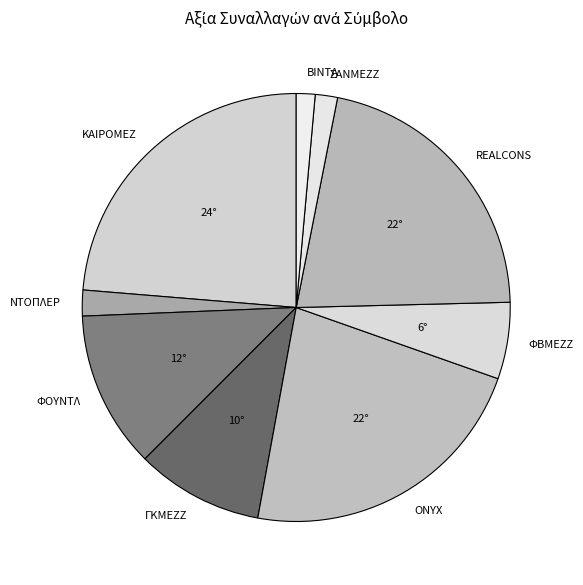

Does any single category account for the majority?

No